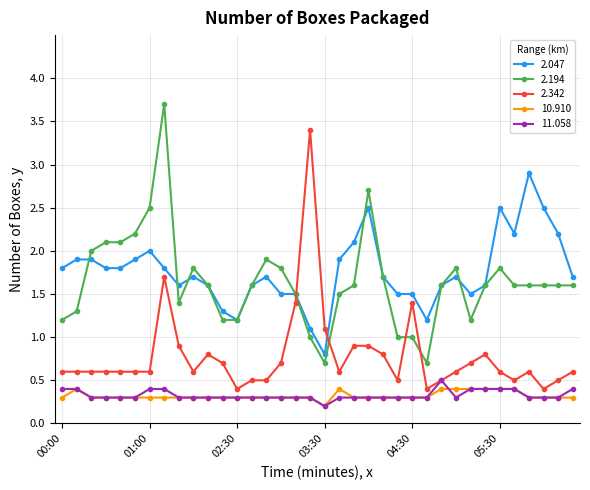

True or false: 10.910 and 2.194 cross at least once.

False